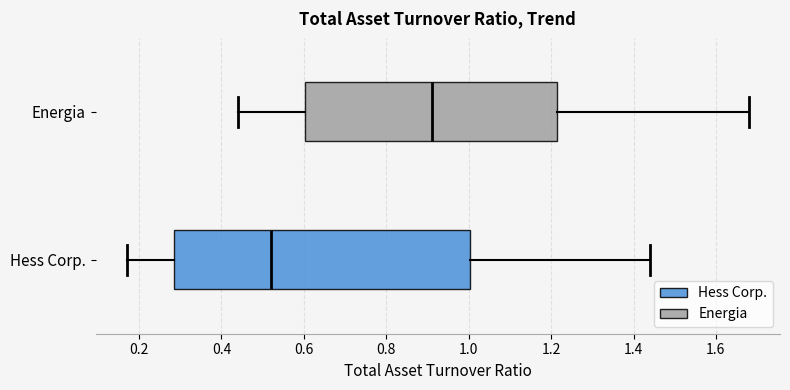

Reading bottom to top, read every box against the x-axis: the position of its median line, the range the box covers, and the ends of its whiskers. The values are not printed on the chart, so give them approximately, as read against the axis.

Hess Corp.: median 0.52, box 0.28 to 1.00, whiskers 0.18 to 1.44
Energia: median 0.92, box 0.60 to 1.22, whiskers 0.44 to 1.68